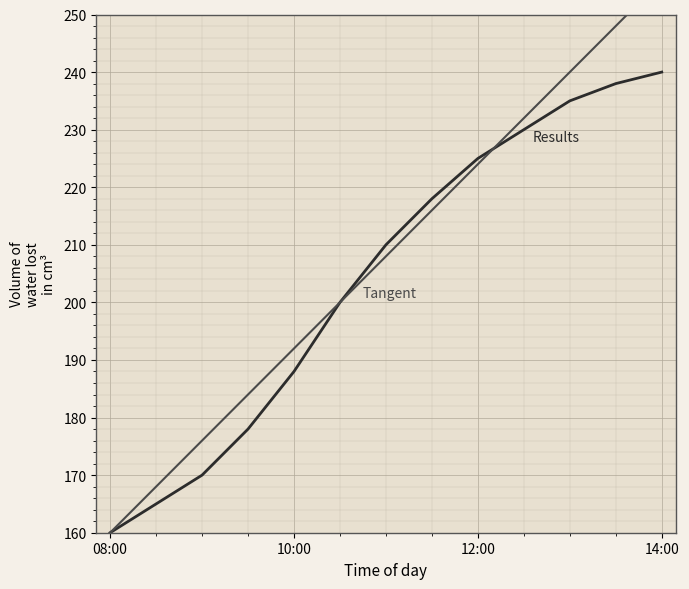

Does the chart display data point markers on the line(s)?

No